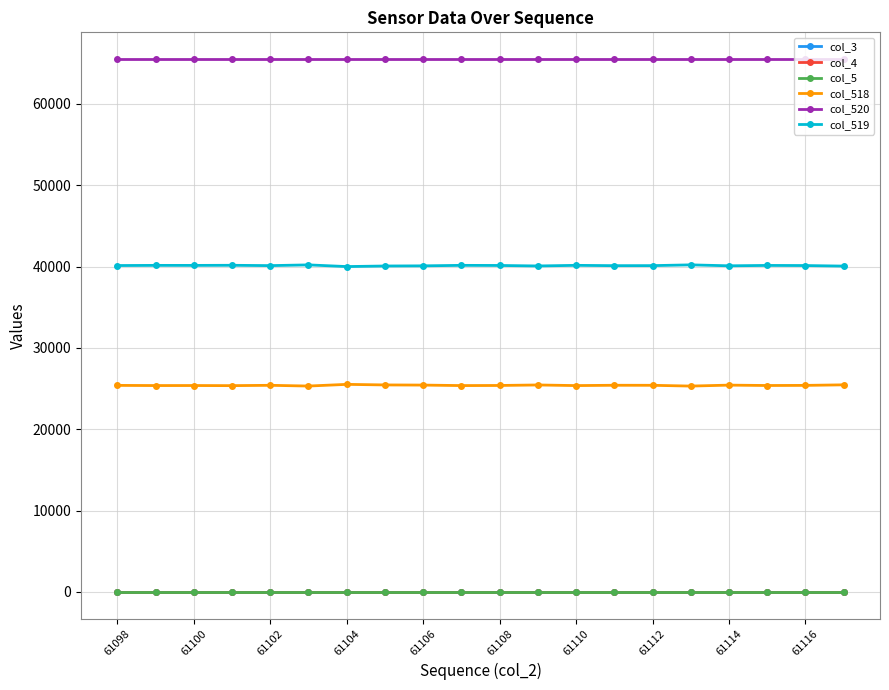

Reading left to right, what are all the values shown in this chart?

col_3: 0	0	0	0	0	0	0	0	0	0	0	0	0	0	0	0	0	0	0	0
col_4: 0	0	0	0	0	0	0	0	0	0	0	0	0	0	0	0	0	0	0	0
col_5: 0	0	0	0	0	0	0	0	0	0	0	0	0	0	0	0	0	0	0	0
col_518: 25399	25379	25382	25368	25409	25319	25525	25455	25437	25376	25390	25451	25375	25415	25410	25315	25432	25385	25400	25467
col_520: 65535	65535	65535	65535	65535	65535	65535	65535	65535	65535	65535	65535	65535	65535	65535	65535	65535	65535	65535	65535
col_519: 40136	40156	40153	40167	40126	40216	40010	40080	40098	40159	40145	40084	40160	40120	40125	40220	40103	40150	40135	40068